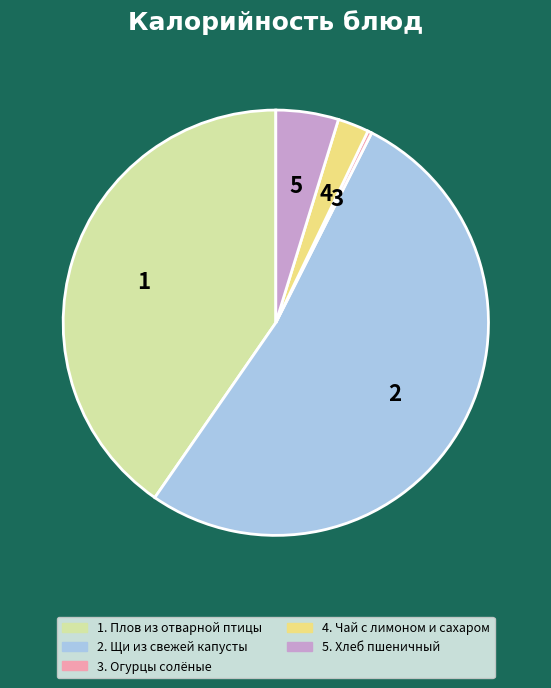

Is there any slice that represents more than half of the pie?

Yes